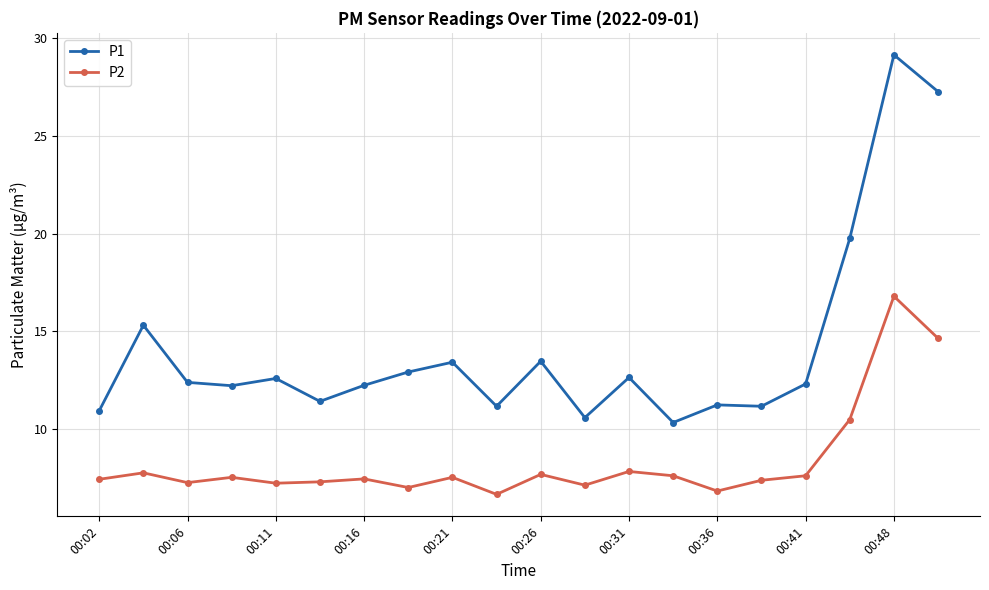

True or false: P2 and P1 intersect in this chart.

False